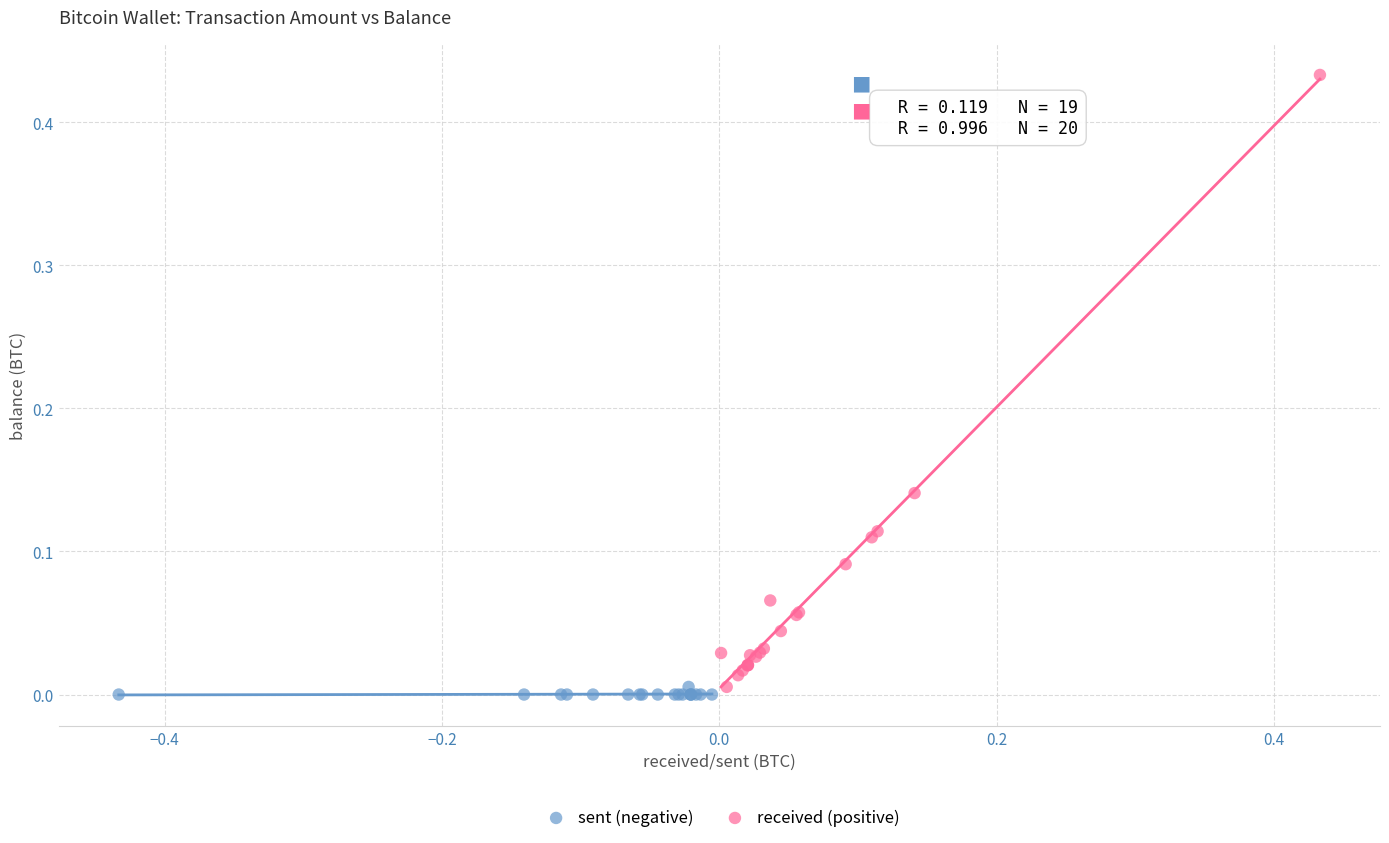

Which series has the widest spread of Y values?

received (positive)